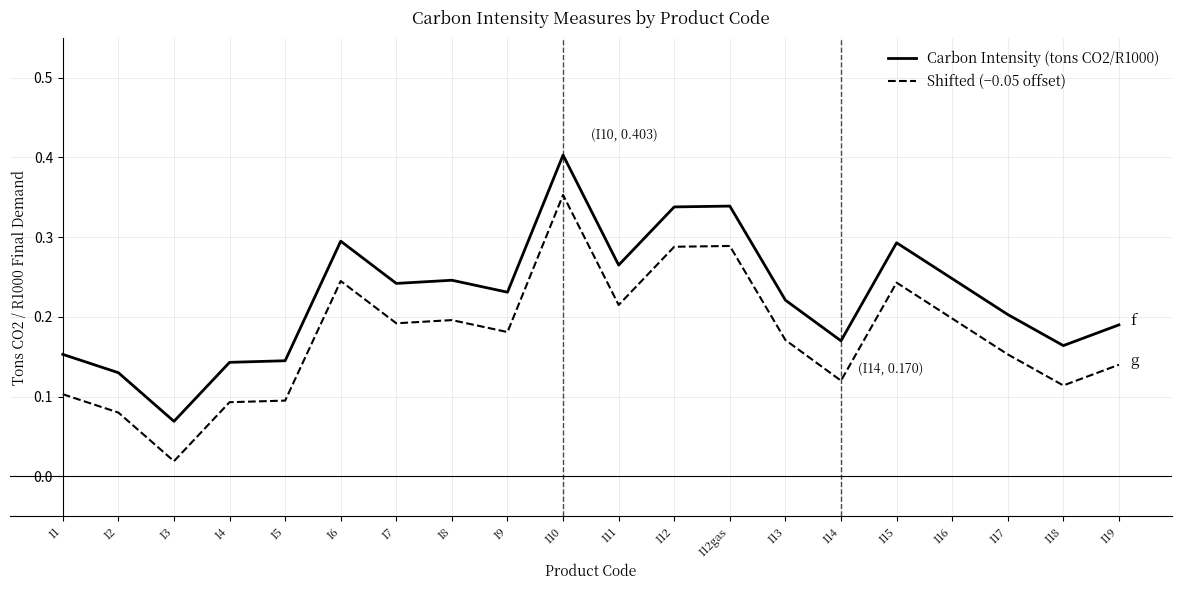

How many categories are shown in the chart?

20